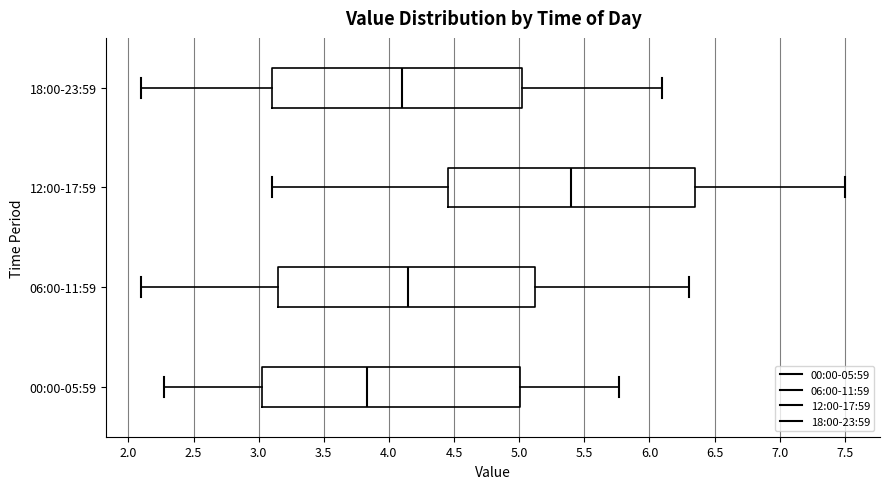

Reading bottom to top, transcribe this box plot: for each box, give where its median line is, the range the box spans, and where its two whiskers end, as read against the x-axis. The values are not printed on the chart, so give them approximately, as read against the axis.

00:00-05:59: median 3.85, box 3.00 to 5.00, whiskers 2.25 to 5.75
06:00-11:59: median 4.15, box 3.15 to 5.15, whiskers 2.10 to 6.30
12:00-17:59: median 5.40, box 4.45 to 6.35, whiskers 3.10 to 7.50
18:00-23:59: median 4.10, box 3.10 to 5.05, whiskers 2.10 to 6.10